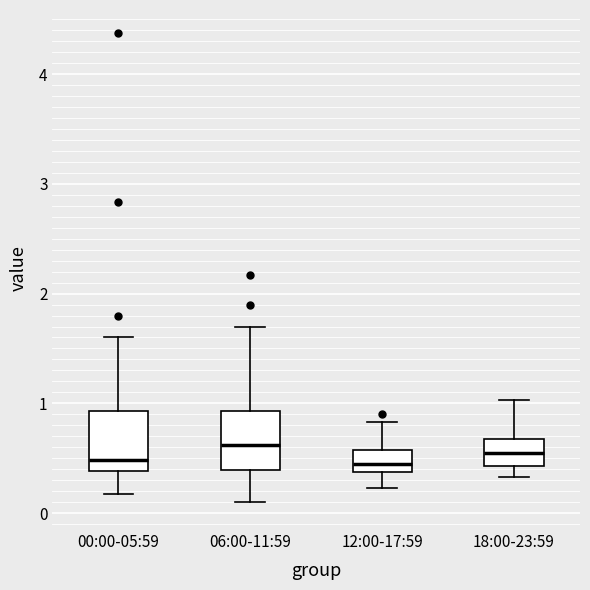

Where does the upper whisker of the box for 12:00-17:59 end on the y-axis? The values are not printed on the chart, so give them approximately, as read against the axis.

0.8